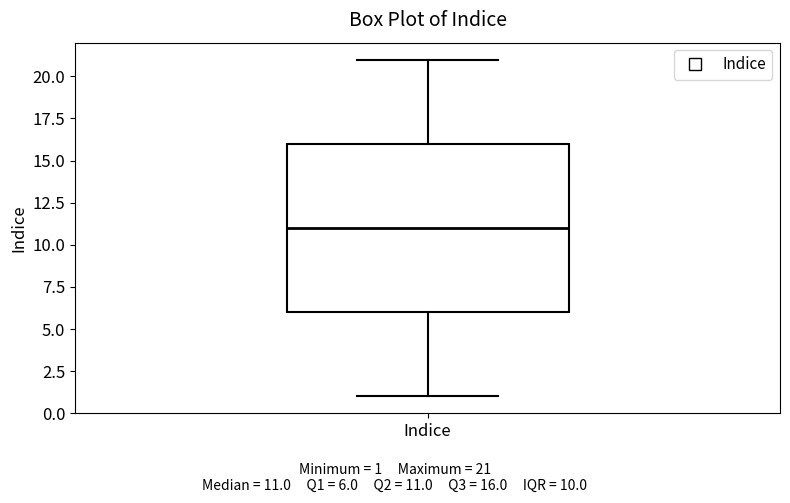

Where does the median line of the box for Indice sit on the y-axis? The values are not printed on the chart, so give them approximately, as read against the axis.

11